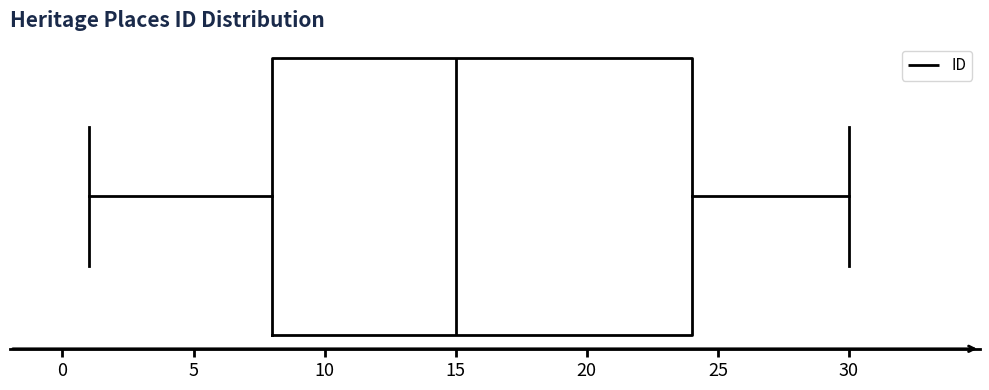

Where does the right whisker of the box end on the x-axis? The values are not printed on the chart, so give them approximately, as read against the axis.

30